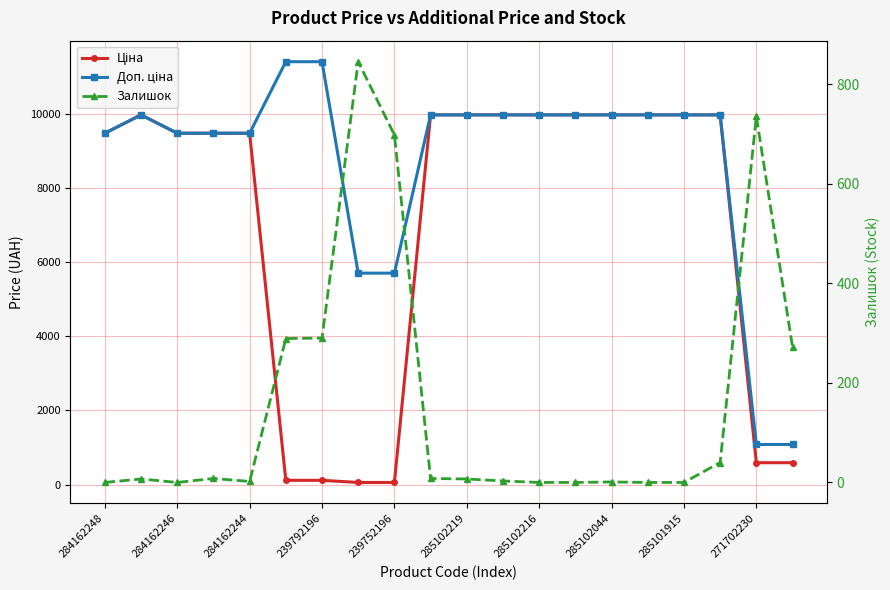

What is the value of the Залишок point at the 9th from the left?

698.0